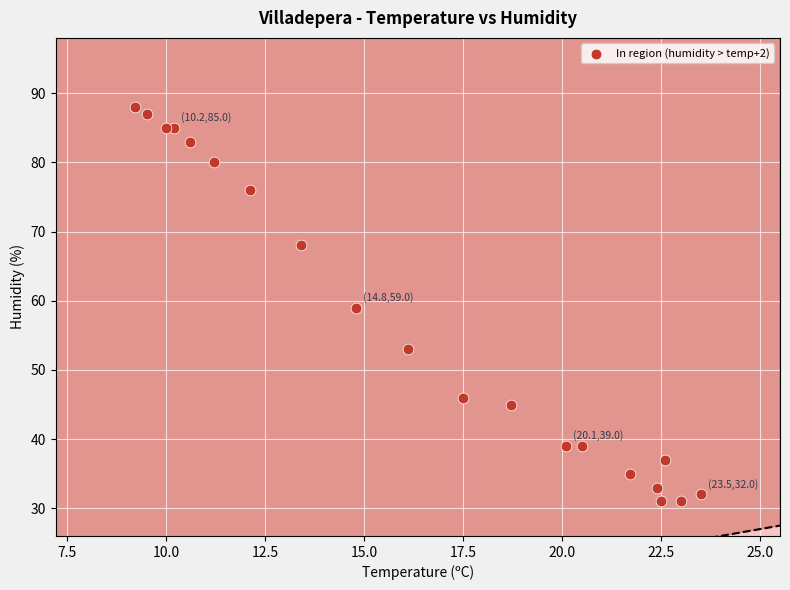

What is the range of Y values (max minus min)?

57